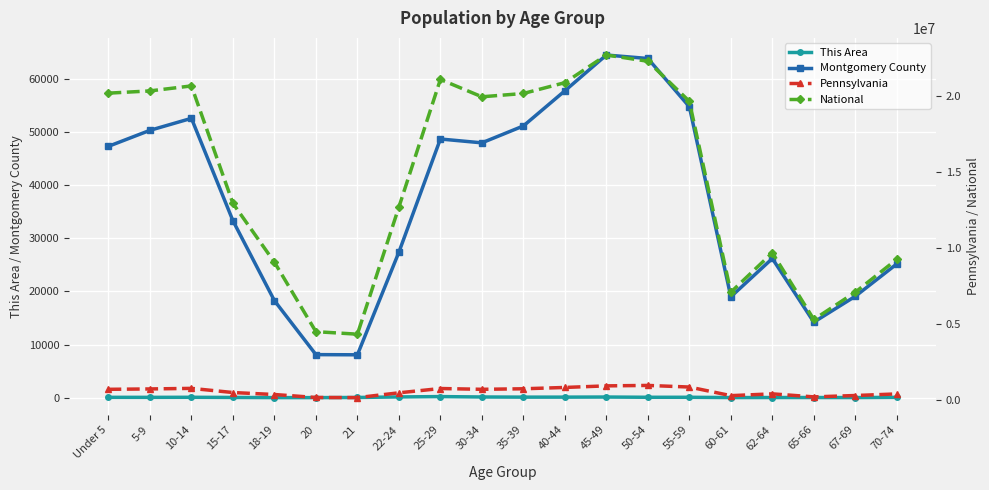

At which category does National reach its first local peak?

10-14